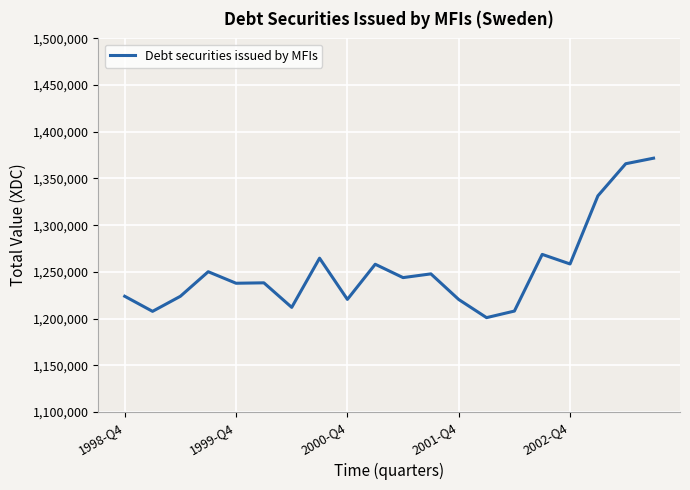

What is the difference between the maximum and minimum values?

170753